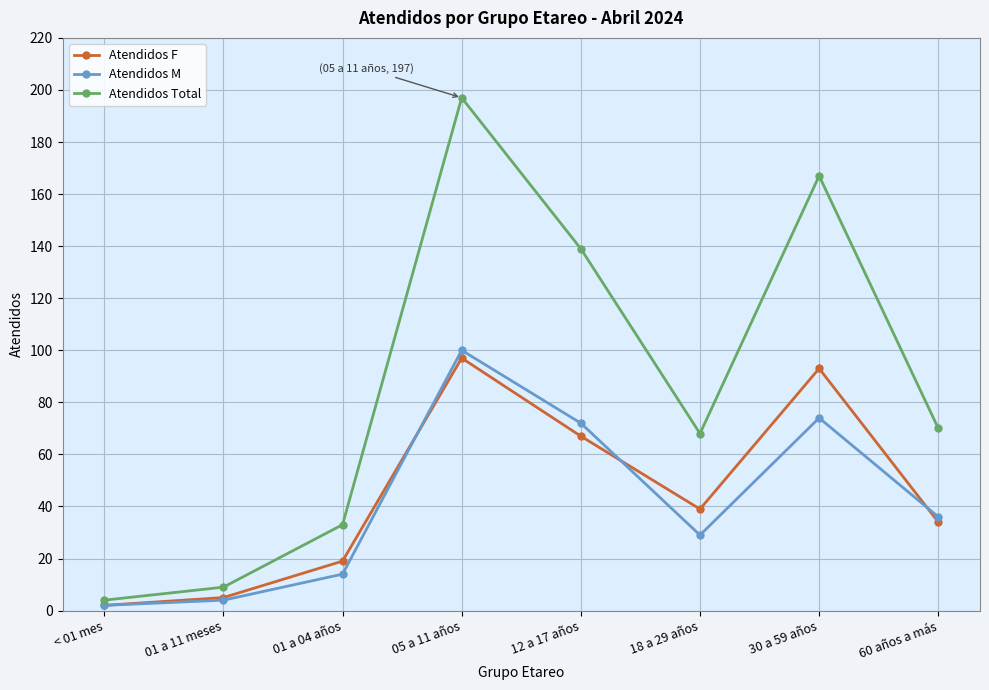

What is the label of the 5th point from the right?

05 a 11 años